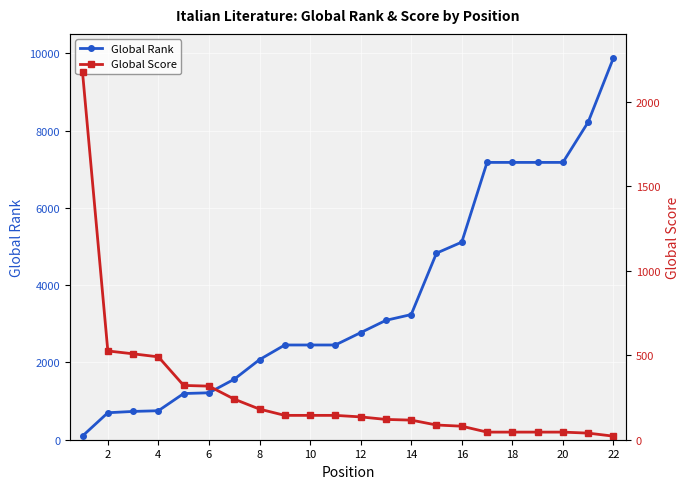

What are all the series names shown in the legend?

Global Rank, Global Score